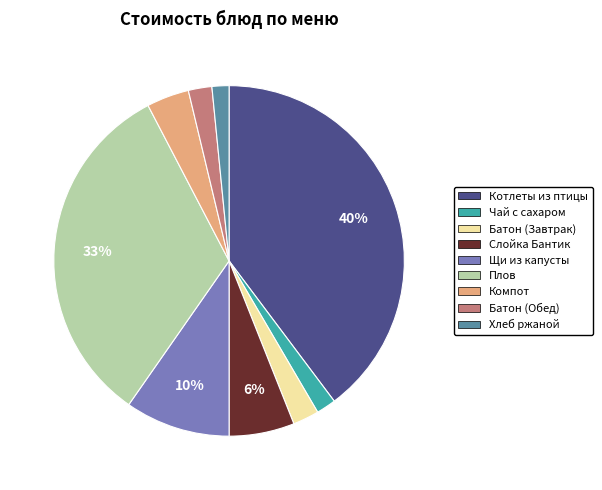

Does Батон (Завтрак) account for over 50% of the chart?

No